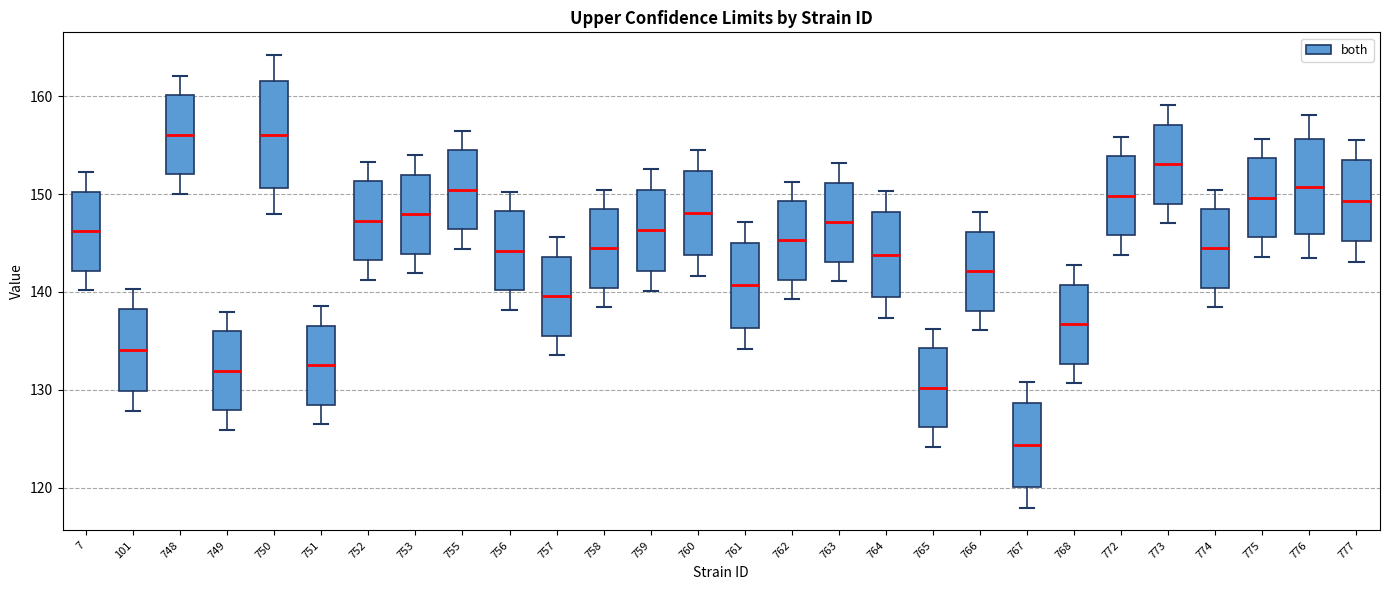

Reading left to right, read every box against the y-axis: the position of its median line, the range the box covers, and the ends of its whiskers. The values are not printed on the chart, so give them approximately, as read against the axis.

7: median 146, box 142 to 150, whiskers 140 to 152
101: median 134, box 130 to 138, whiskers 128 to 140
748: median 156, box 152 to 160, whiskers 150 to 162
749: median 132, box 128 to 136, whiskers 126 to 138
750: median 156, box 151 to 162, whiskers 148 to 164
751: median 133, box 128 to 137, whiskers 126 to 139
752: median 147, box 143 to 151, whiskers 141 to 153
753: median 148, box 144 to 152, whiskers 142 to 154
755: median 150, box 146 to 154, whiskers 144 to 156
756: median 144, box 140 to 148, whiskers 138 to 150
757: median 140, box 136 to 144, whiskers 134 to 146
758: median 144, box 140 to 148, whiskers 138 to 150
759: median 146, box 142 to 150, whiskers 140 to 153
760: median 148, box 144 to 152, whiskers 142 to 155
761: median 141, box 136 to 145, whiskers 134 to 147
762: median 145, box 141 to 149, whiskers 139 to 151
763: median 147, box 143 to 151, whiskers 141 to 153
764: median 144, box 139 to 148, whiskers 137 to 150
765: median 130, box 126 to 134, whiskers 124 to 136
766: median 142, box 138 to 146, whiskers 136 to 148
767: median 124, box 120 to 129, whiskers 118 to 131
768: median 137, box 133 to 141, whiskers 131 to 143
772: median 150, box 146 to 154, whiskers 144 to 156
773: median 153, box 149 to 157, whiskers 147 to 159
774: median 144, box 140 to 148, whiskers 138 to 150
775: median 150, box 146 to 154, whiskers 144 to 156
776: median 151, box 146 to 156, whiskers 143 to 158
777: median 149, box 145 to 154, whiskers 143 to 156